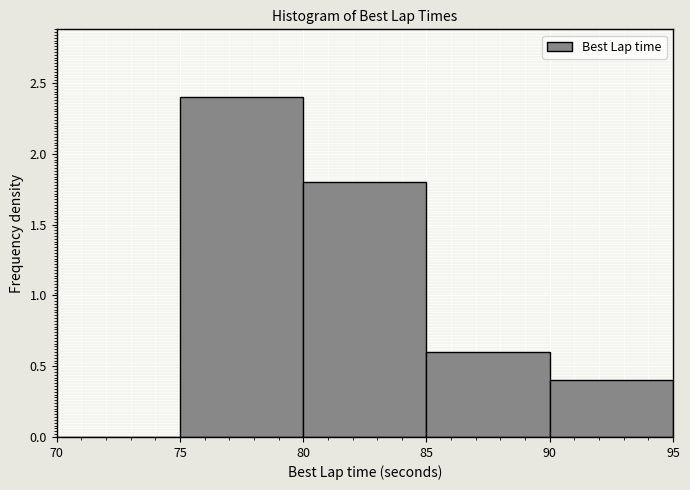

Reading left to right, list every bar in this chart as the range it spans on the x-axis followed by its height. The values are not printed on the chart, so give them approximately, as read against the axis.

70 to 75: 0
75 to 80: 2.4
80 to 85: 1.8
85 to 90: 0.6
90 to 95: 0.4